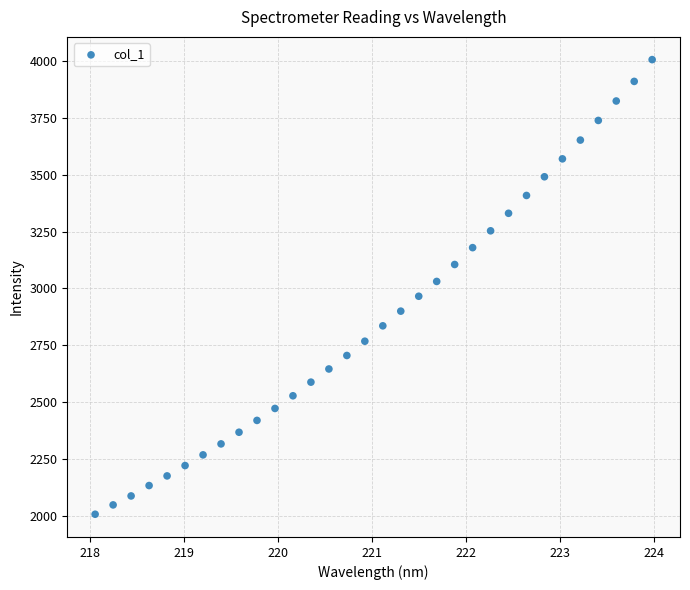

What is the range of X values (max minus min)?

5.9